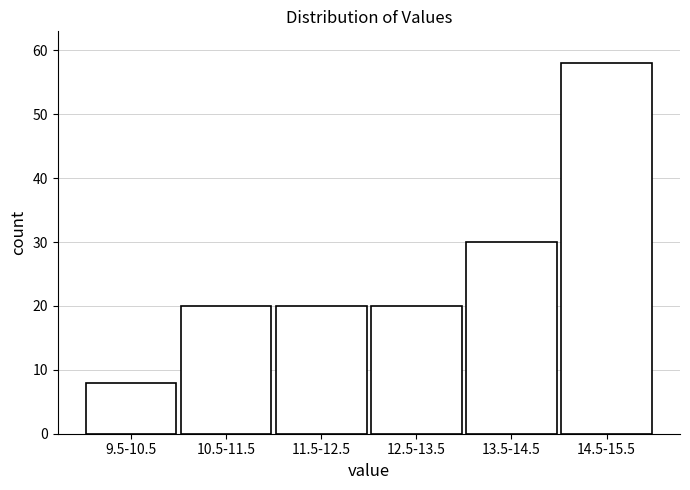

Reading left to right, extract all data points from this chart.

9.5-10.5=8	10.5-11.5=20	11.5-12.5=20	12.5-13.5=20	13.5-14.5=30	14.5-15.5=58